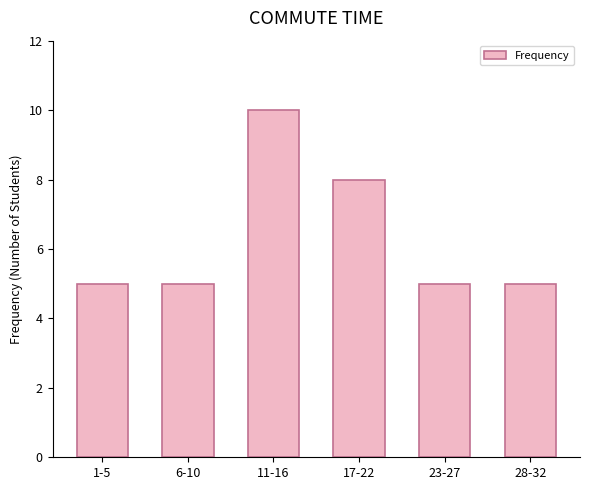

What position from the right is 1-5?

6